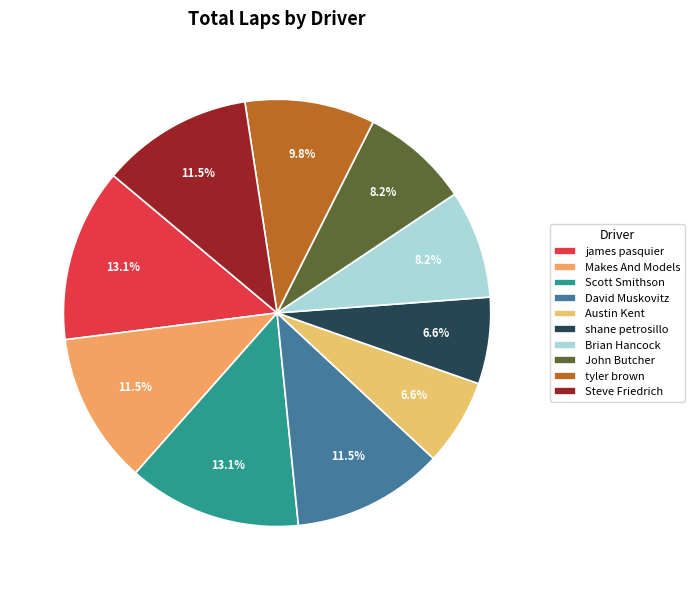

Between John Butcher and Brian Hancock, which is larger?

John Butcher